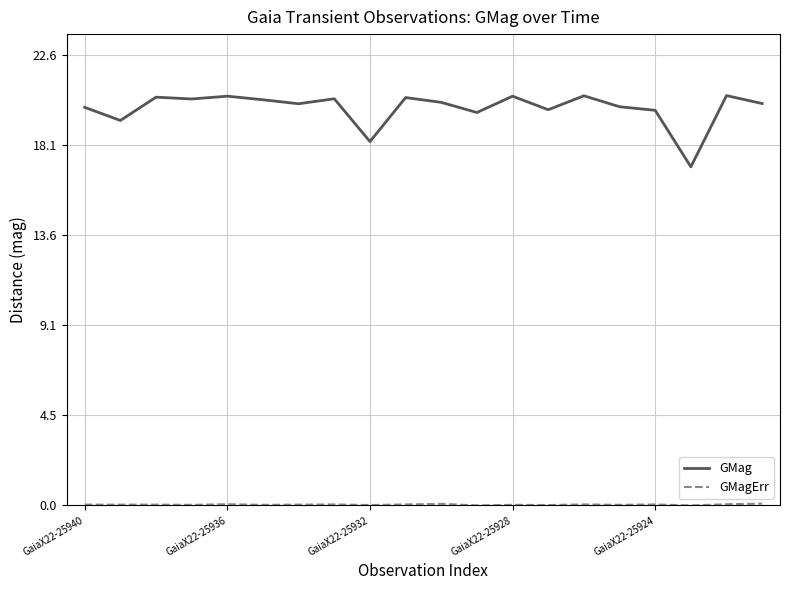

What is the greatest value displayed?

20.6